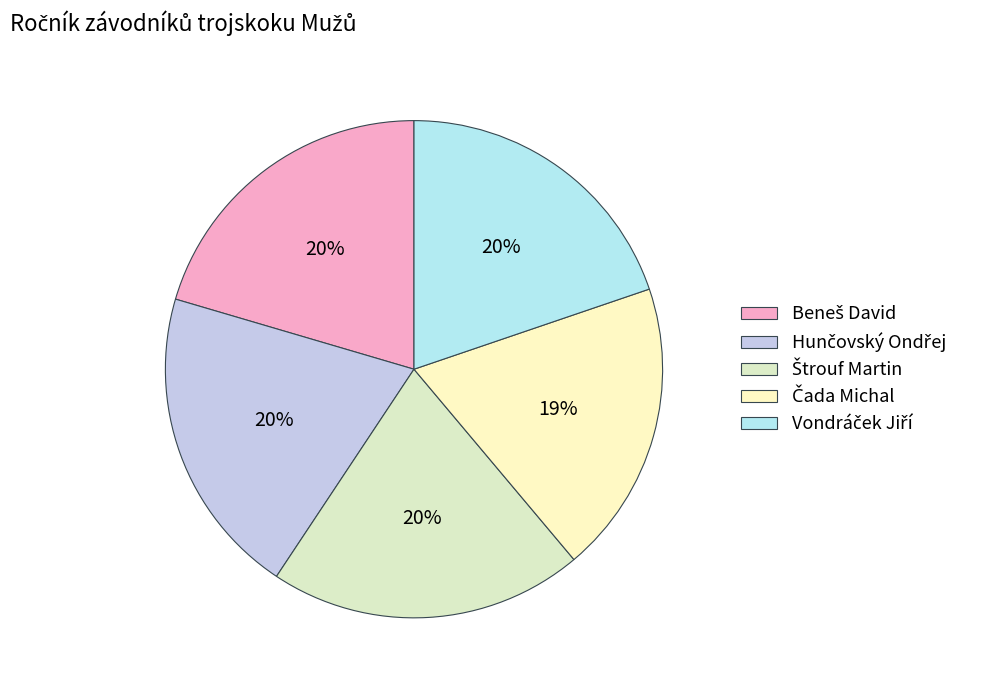

How many slices are in this pie chart?

5